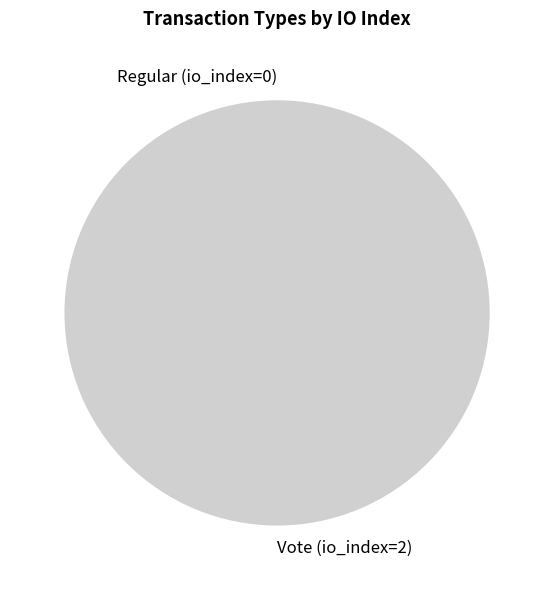

How many slices are in this pie chart?

2